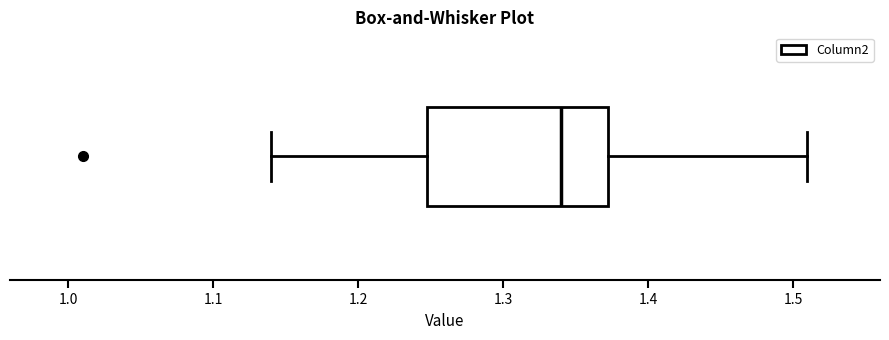

Where is the left edge of the box on the x-axis? The values are not printed on the chart, so give them approximately, as read against the axis.

1.25